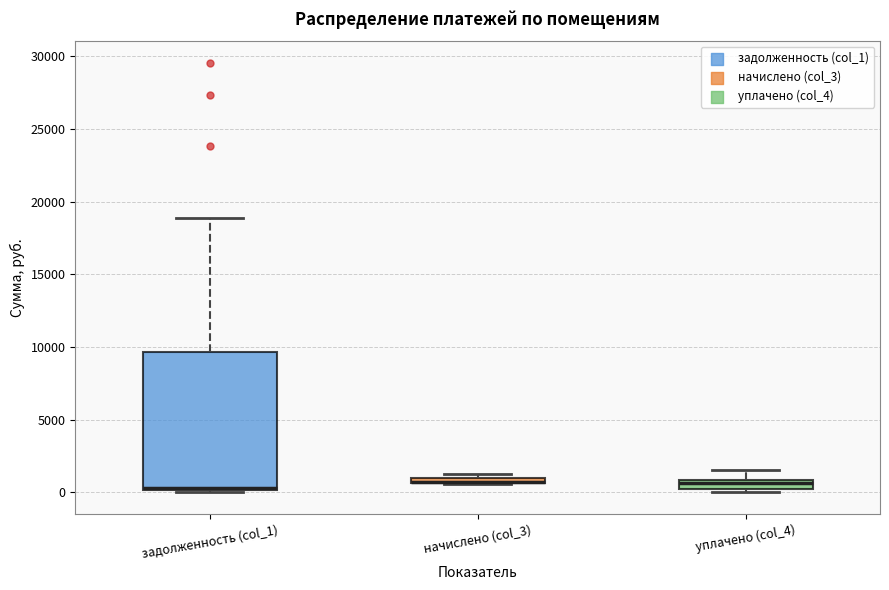

Comparing the boxes themselves (not the whiskers), which one is the tallest?

задолженность (col_1)